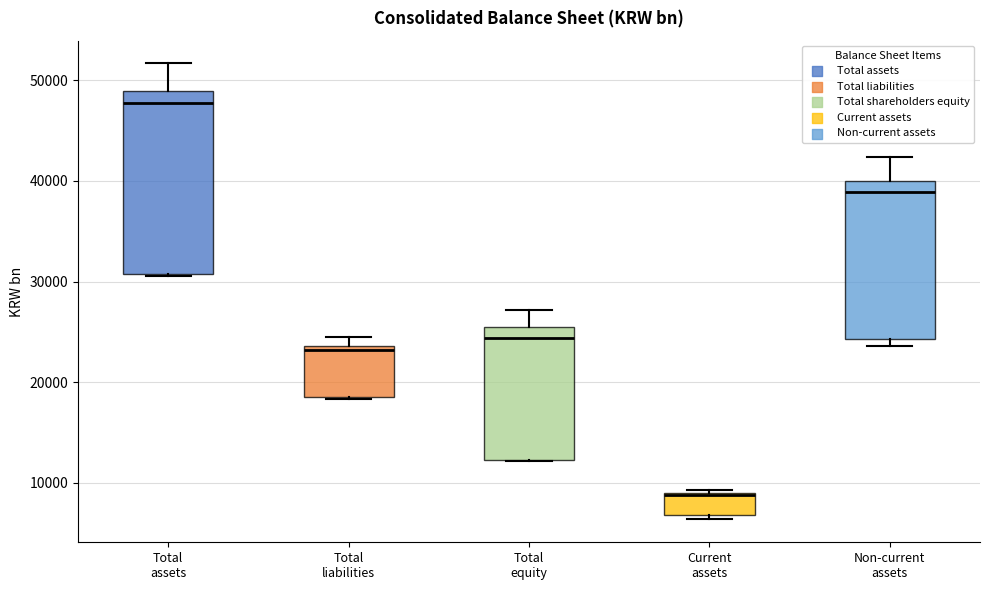

Where is the lower edge of the box for Current assets on the y-axis? The values are not printed on the chart, so give them approximately, as read against the axis.

7000